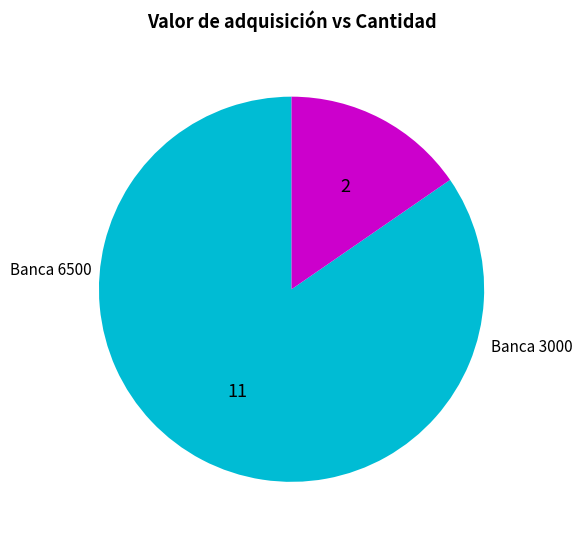

Is there any slice that represents more than half of the pie?

Yes